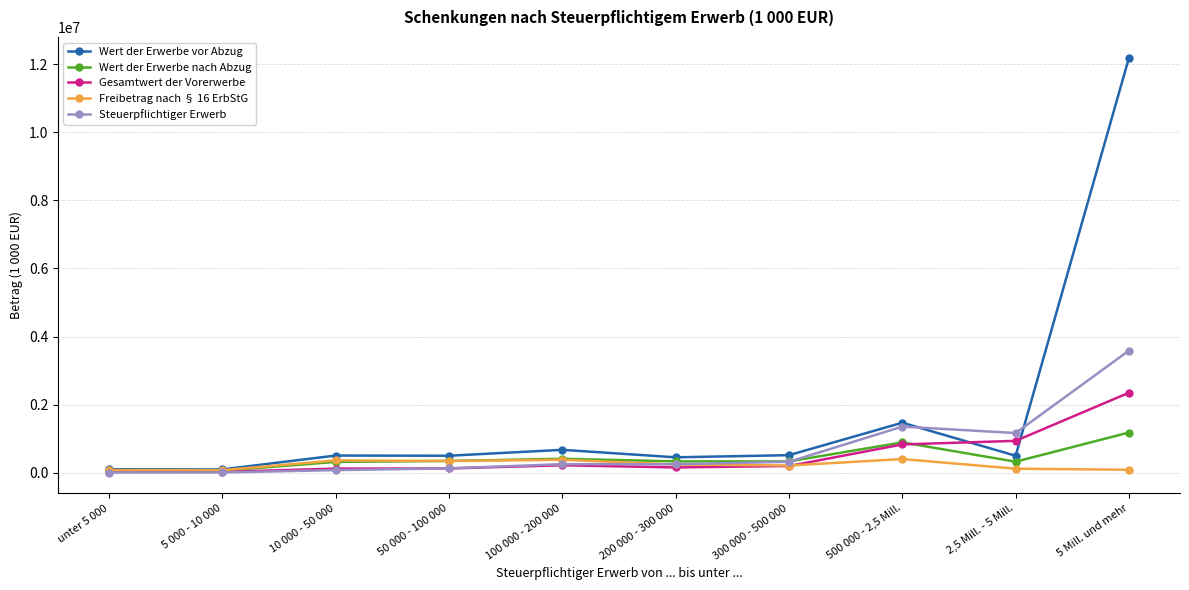

What is the difference between the Freibetrag nach § 16 ErbStG values at 200 000 - 300 000 and 10 000 - 50 000?

119749